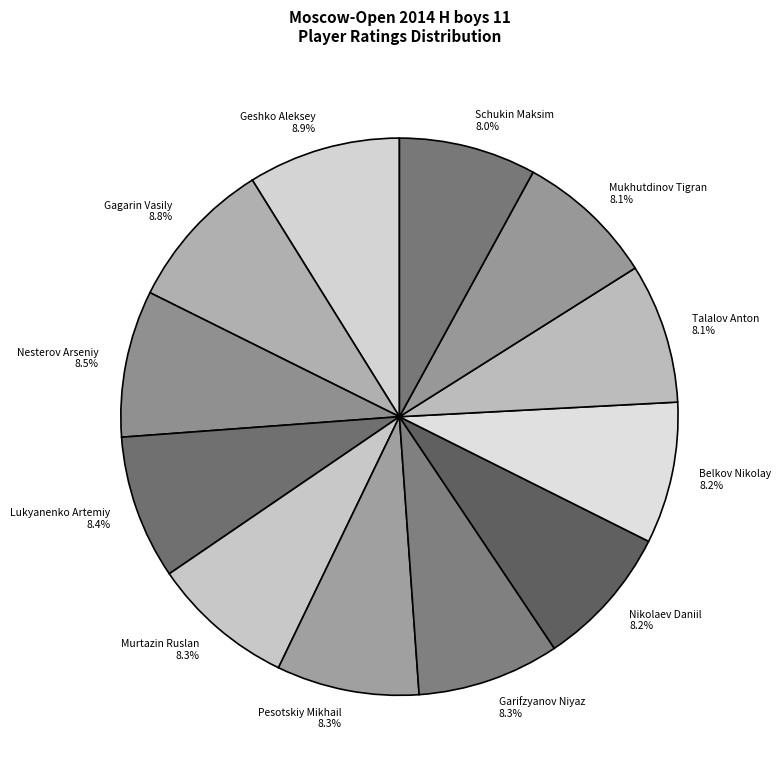

To the nearest percent, what is the difference between the largest and smallest slice percentages?

1%